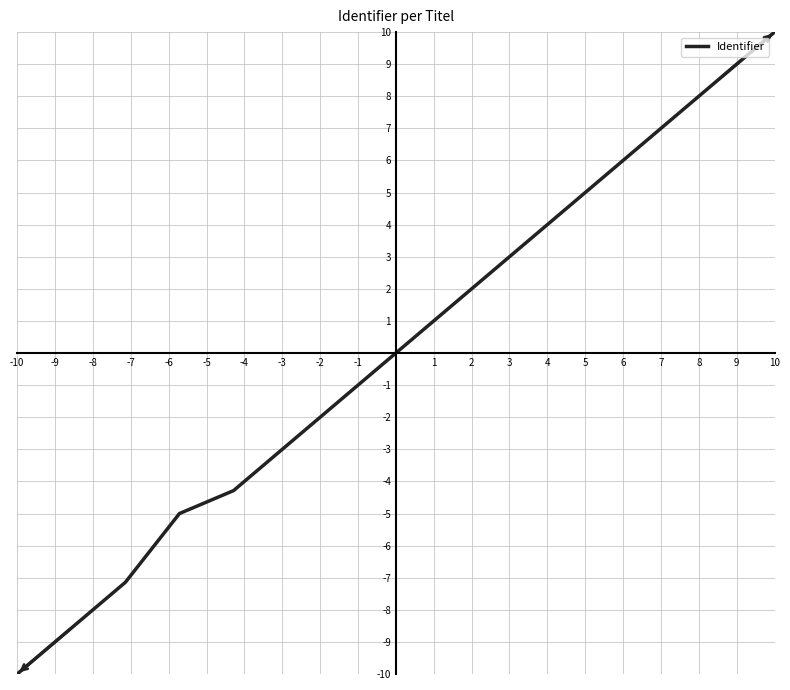

Reading left to right, extract all data points from this chart.

-10.0	-8.6	-7.1	-5.0	-4.3	-2.9	-1.4	0.0	1.4	2.9	4.3	5.7	7.1	8.6	10.0